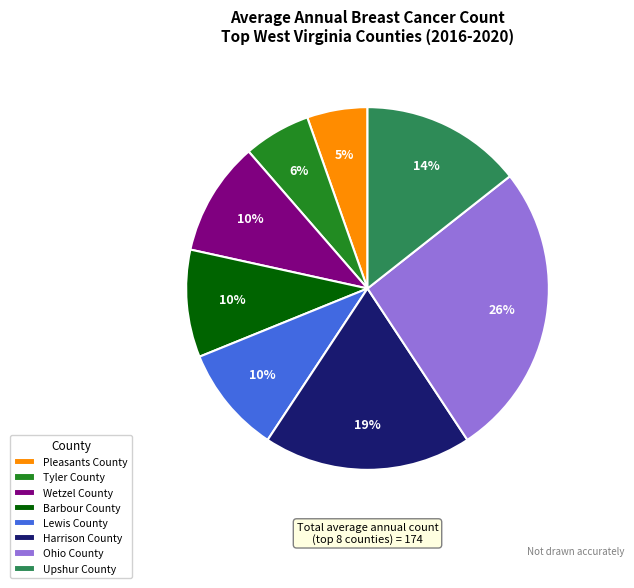

True or false: Harrison County accounts for 4% of the total.

False